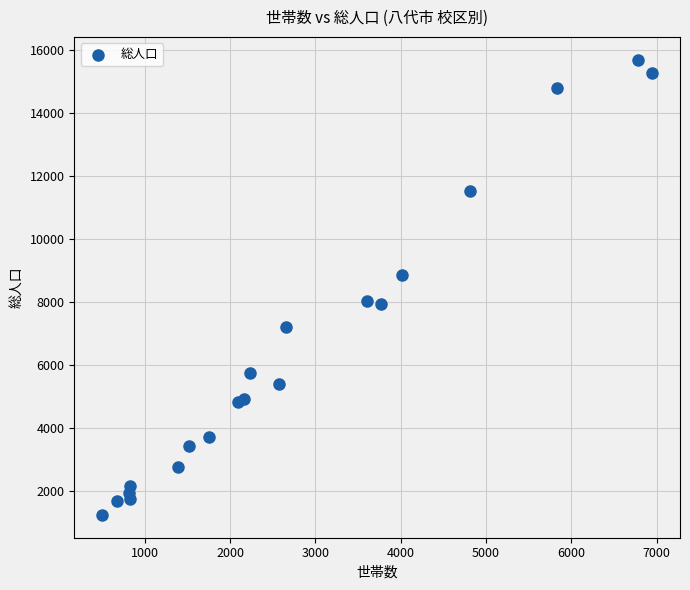

What is the range of X values (max minus min)?

6456